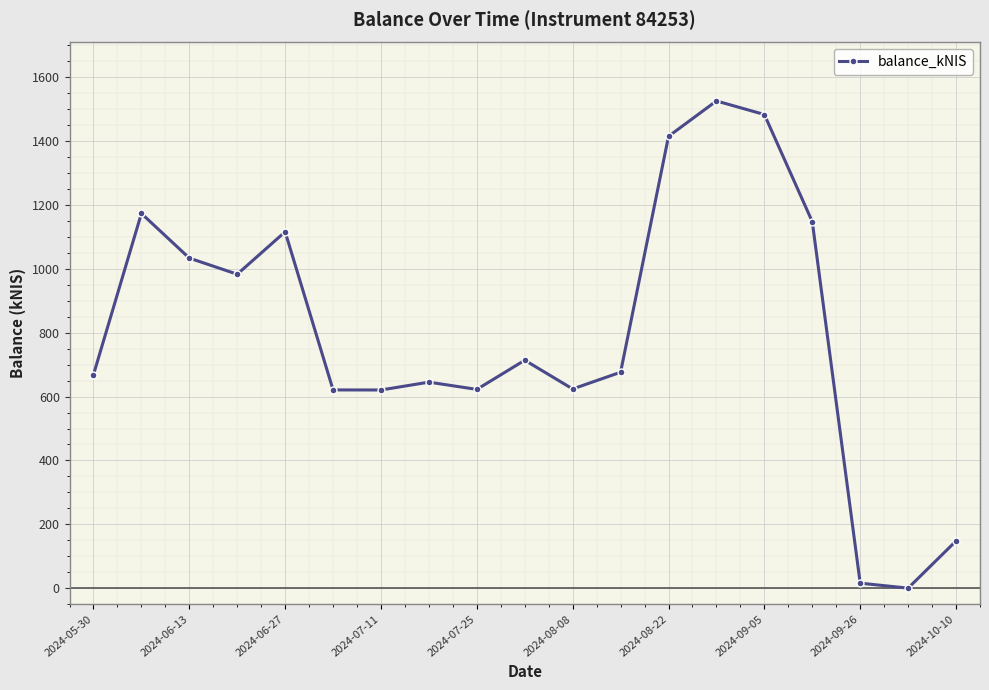

What is the average value?

801.8